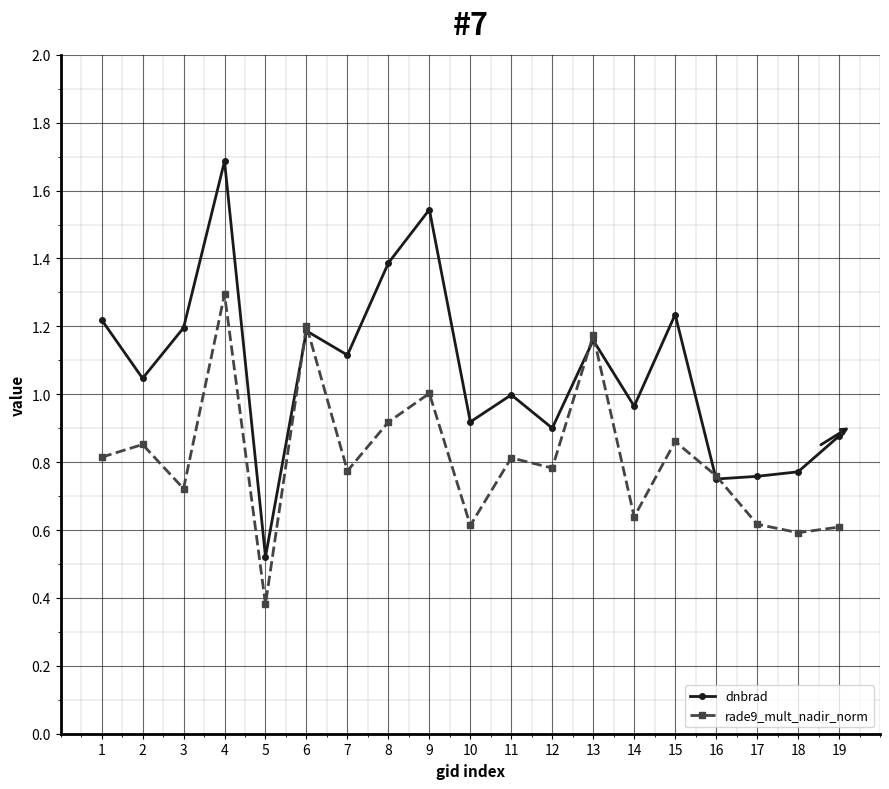

What is the difference between the rade9_mult_nadir_norm values at 16 and 5?

0.4